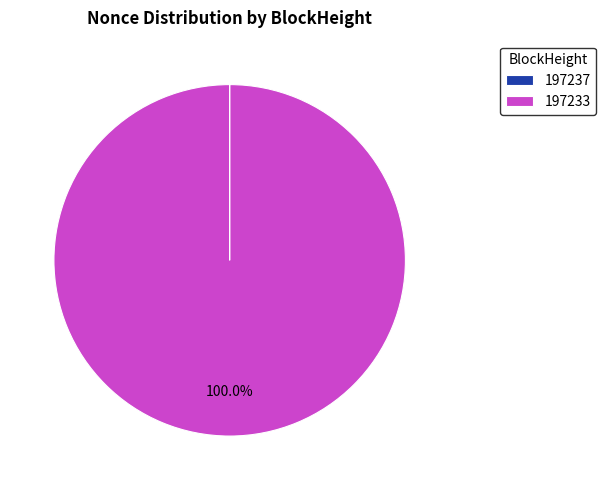

The 197233 slice represents 85% of the pie. True or false?

False